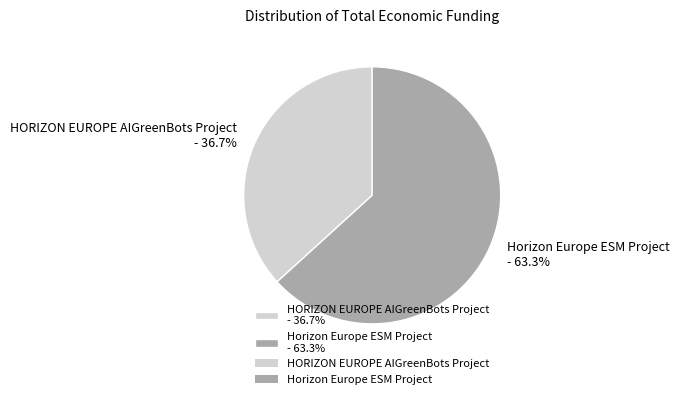

The HORIZON EUROPE AIGreenBots Project slice represents 37% of the pie. True or false?

True